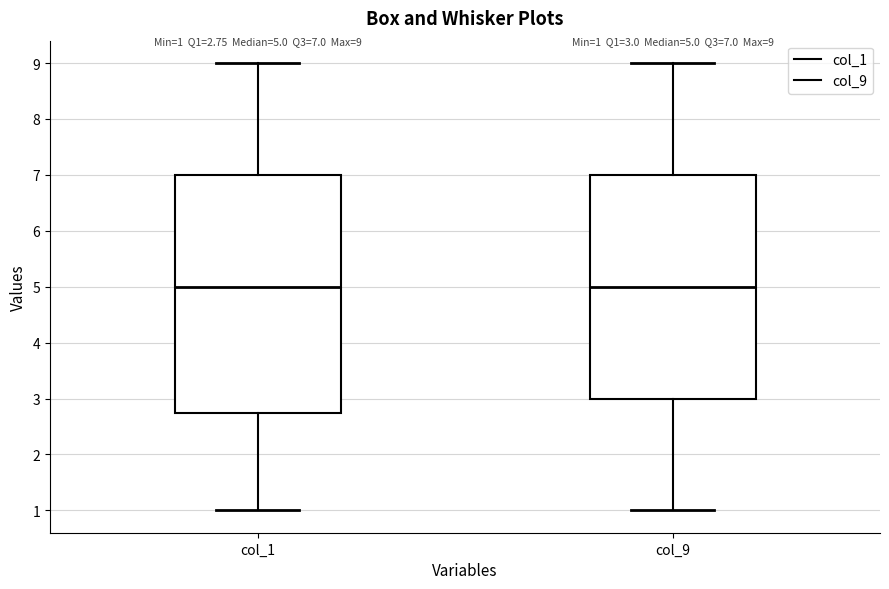

Comparing the boxes themselves (not the whiskers), which one is the tallest?

col_1